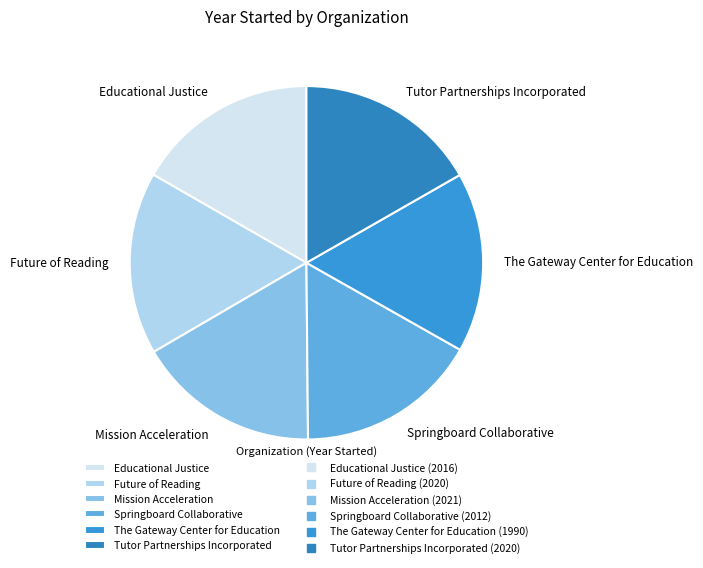

Is there a majority slice in this chart?

No